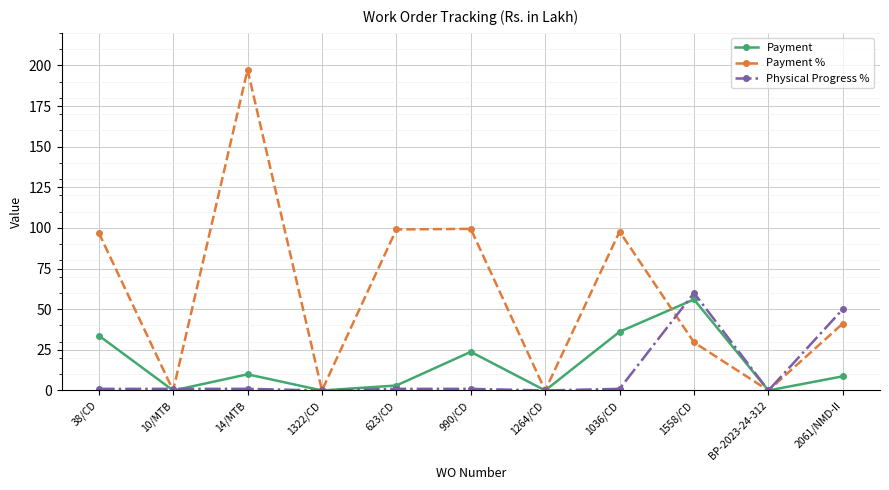

In Payment, how many points are lower than both neighbors (excluding endpoints)?

4